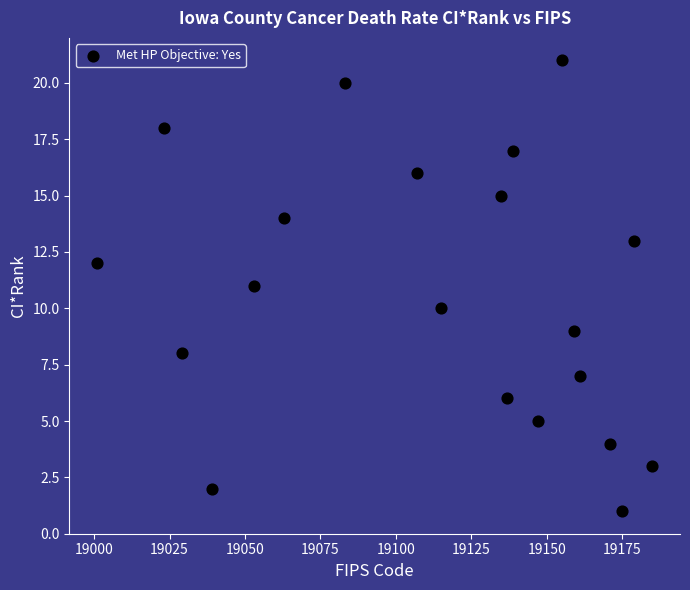

What is the range of Y values (max minus min)?

20